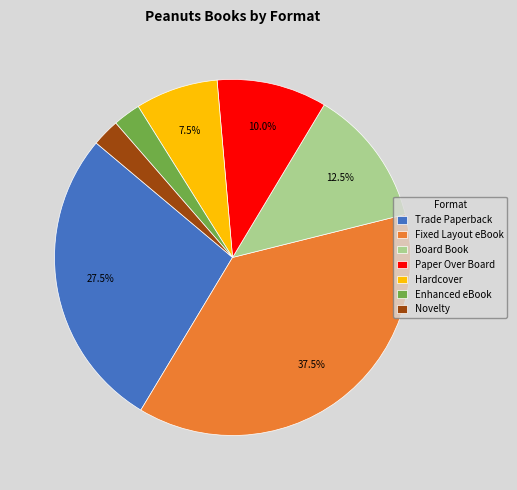

To the nearest percent, what is the combined percentage of Fixed Layout eBook and Trade Paperback?

65%